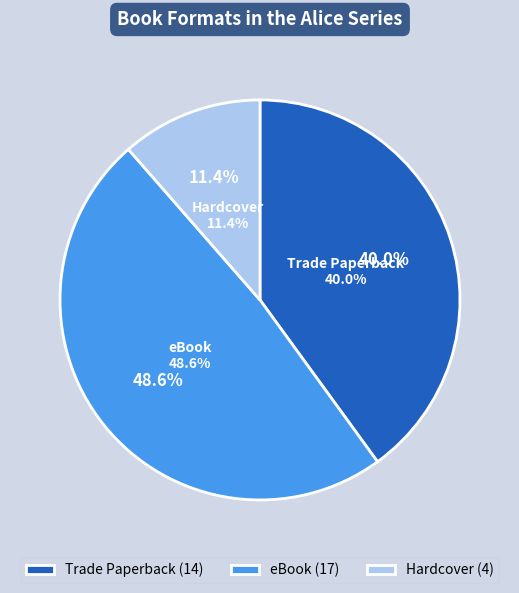

Rank the categories by value from lowest to highest.

Hardcover, Trade Paperback, eBook